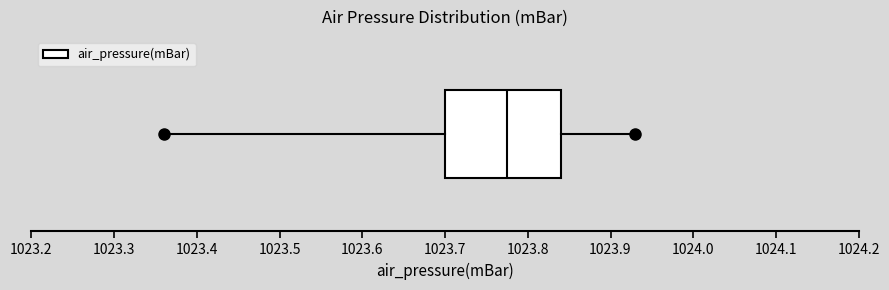

Where is the right edge of the box on the x-axis? The values are not printed on the chart, so give them approximately, as read against the axis.

1023.84